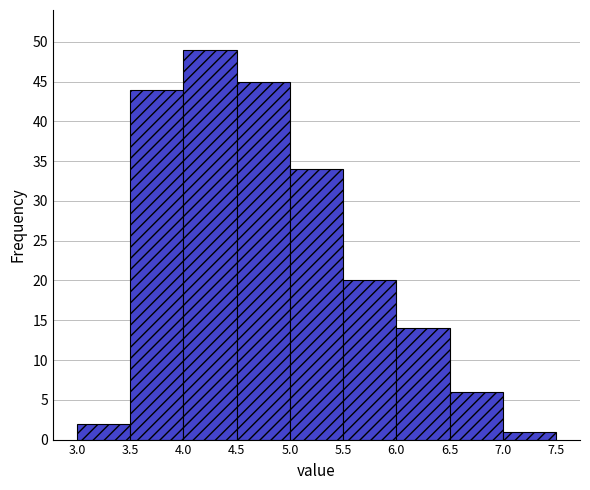

How tall is the bar that spans 3.5 to 4.0 on the x-axis? The values are not printed on the chart, so give them approximately, as read against the axis.

44